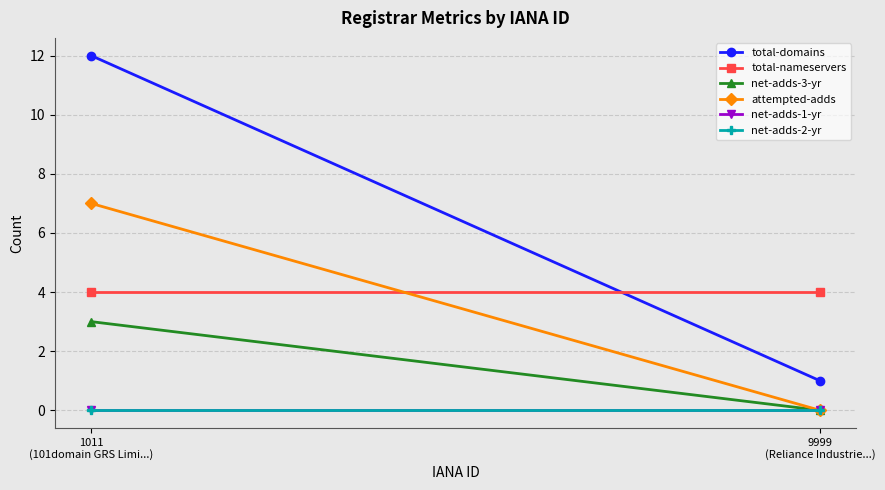

How many lines are shown in the chart?

6